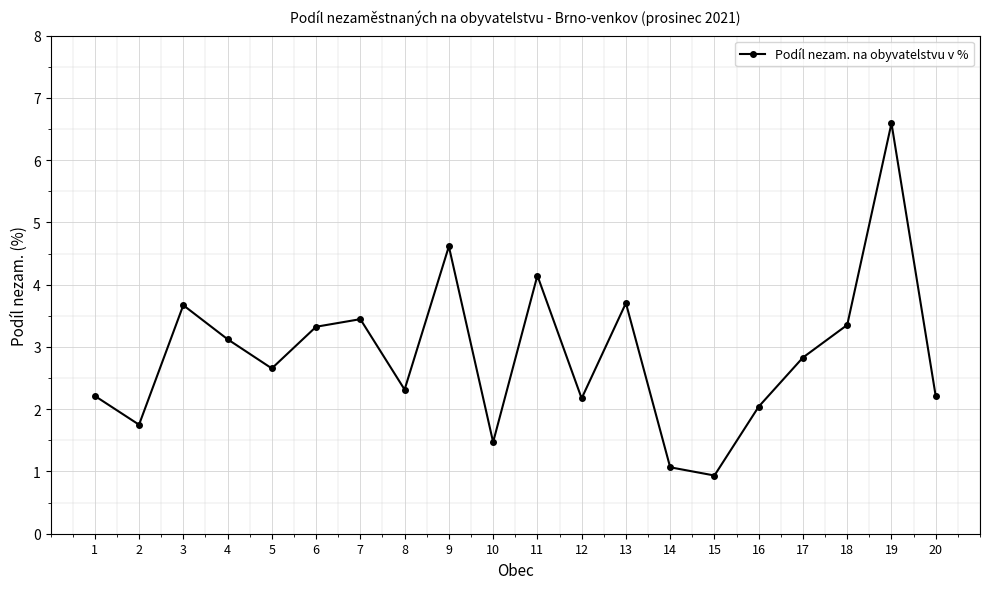

How many series are shown in this chart?

1